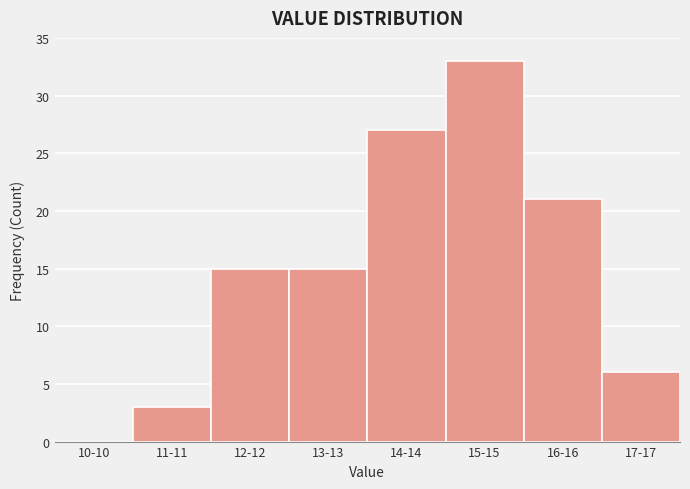

Reading right to left, what are all the values shown in this chart?

17-17=6	16-16=21	15-15=33	14-14=27	13-13=15	12-12=15	11-11=3	10-10=0